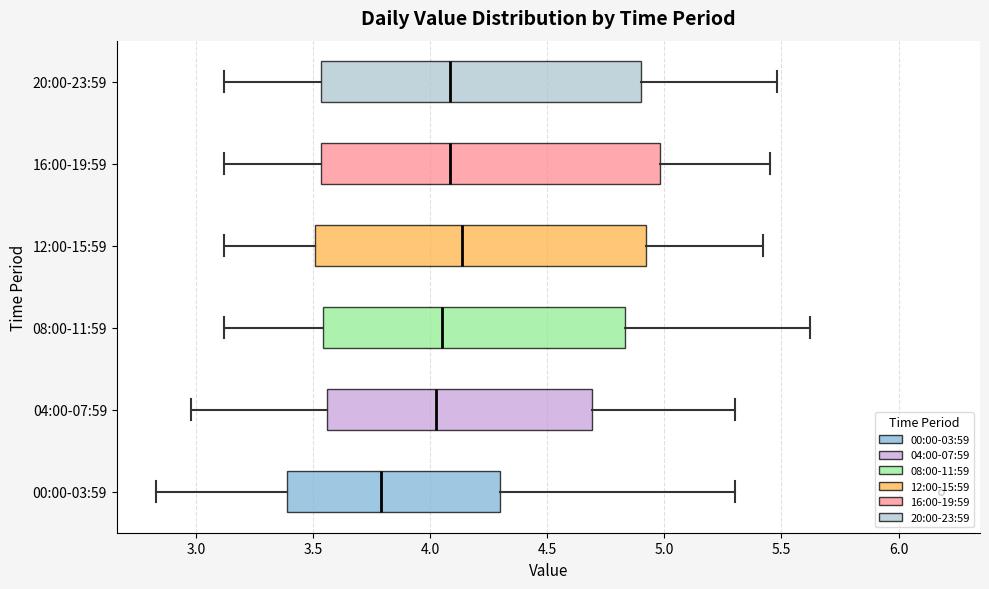

Reading bottom to top, transcribe this box plot: for each box, give where its median line is, the range the box spans, and where its two whiskers end, as read against the x-axis. The values are not printed on the chart, so give them approximately, as read against the axis.

00:00-03:59: median 3.80, box 3.40 to 4.30, whiskers 2.85 to 5.30
04:00-07:59: median 4.05, box 3.55 to 4.70, whiskers 3.00 to 5.30
08:00-11:59: median 4.05, box 3.55 to 4.85, whiskers 3.10 to 5.60
12:00-15:59: median 4.15, box 3.50 to 4.90, whiskers 3.10 to 5.40
16:00-19:59: median 4.10, box 3.55 to 5.00, whiskers 3.10 to 5.45
20:00-23:59: median 4.10, box 3.55 to 4.90, whiskers 3.10 to 5.50